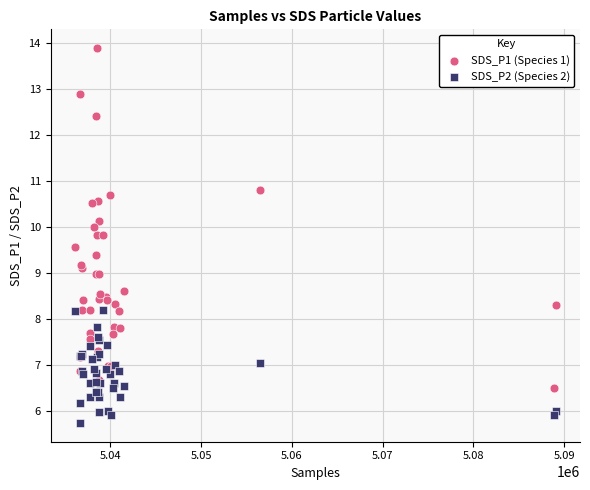

Which series contains the highest Y value?

SDS_P1 (Species 1)